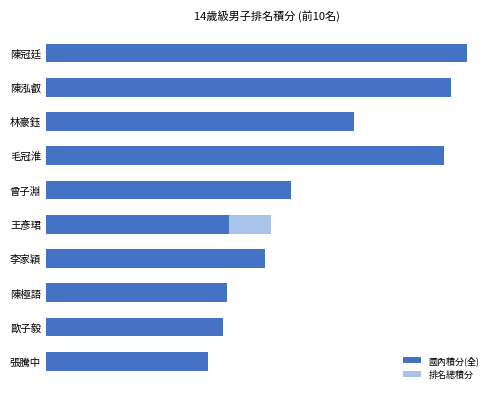

Rank the series by their maximum value, from highest to lowest.

國內積分(全), 排名總積分